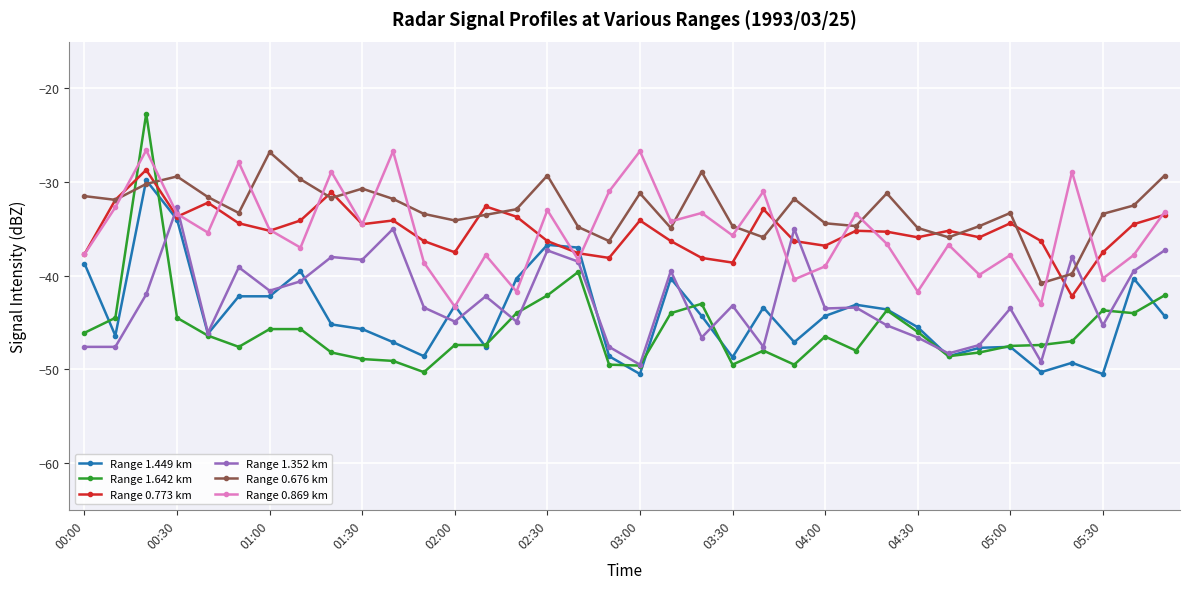

What is the value of the Range 1.449 km point at the 9th from the left?

-45.2